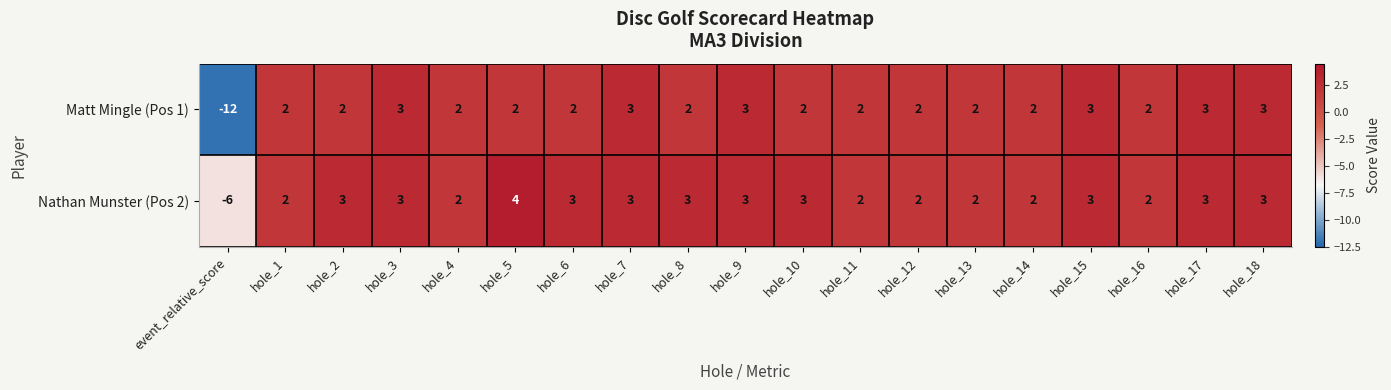

Which series has the widest spread of values?

Matt Mingle (Pos 1)